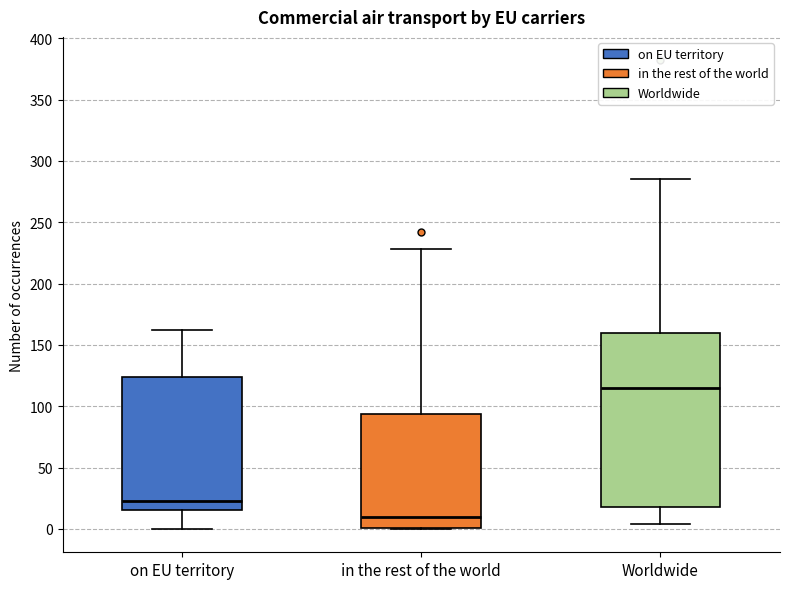

Comparing the boxes themselves (not the whiskers), which one is the tallest?

Worldwide